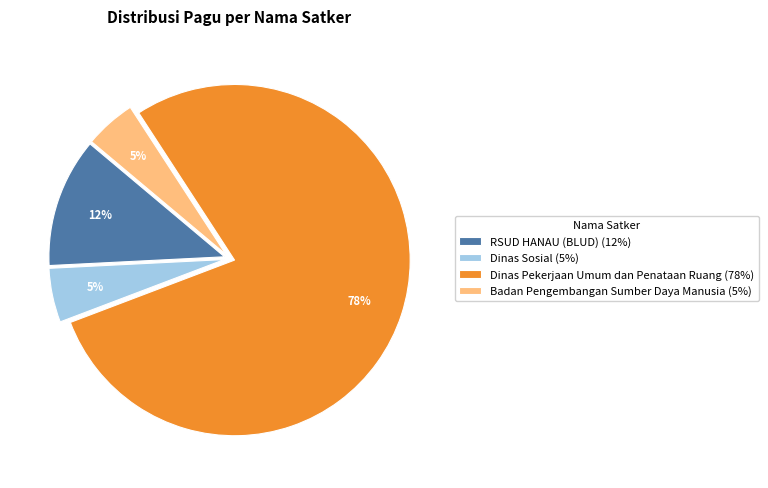

Is Dinas Pekerjaan Umum dan Penataan Ruang (78%) the majority of the pie?

Yes